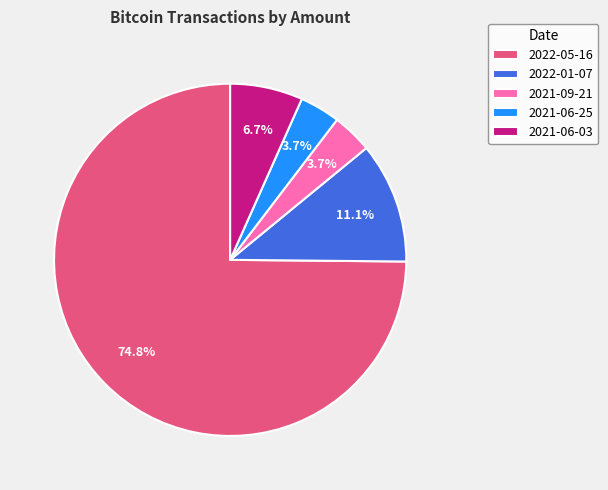

To the nearest percent, what percentage of the pie is 2022-05-16?

75%